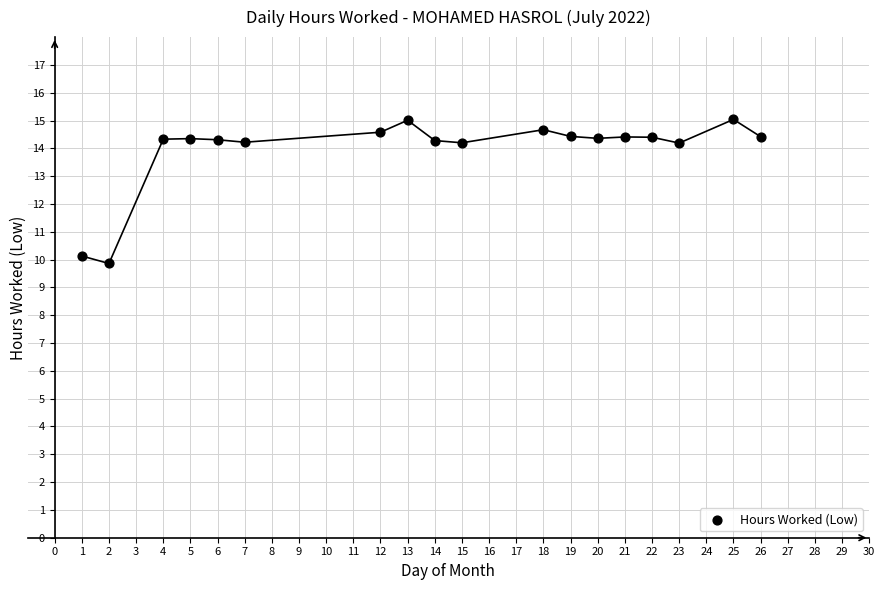

What Y value in the scatter plot is closest to 12?

10.1